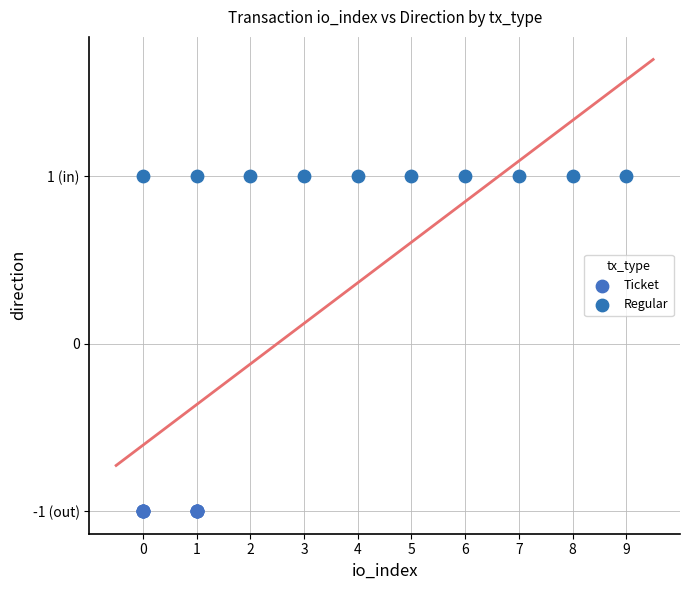

Which series reaches the maximum Y coordinate?

Regular